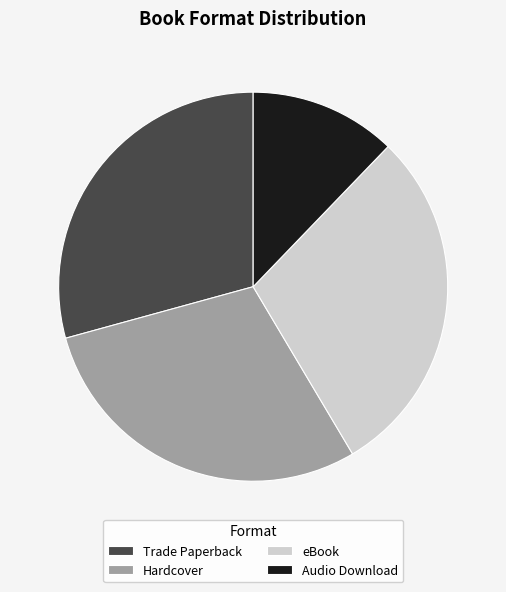

Is there a majority slice in this chart?

No